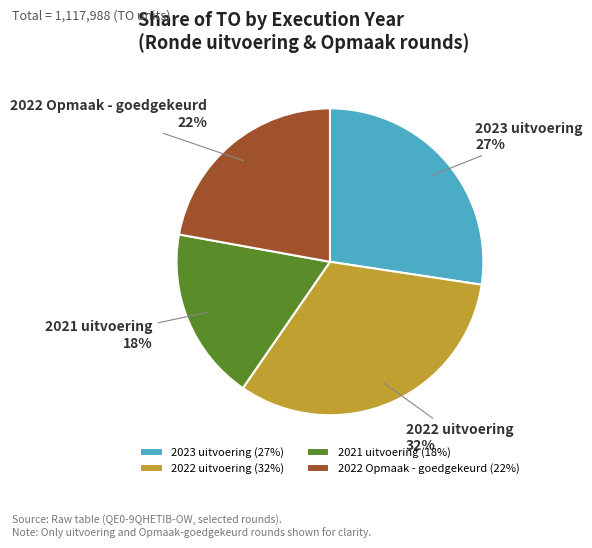

What is the smallest slice in the pie chart?

2021 uitvoering